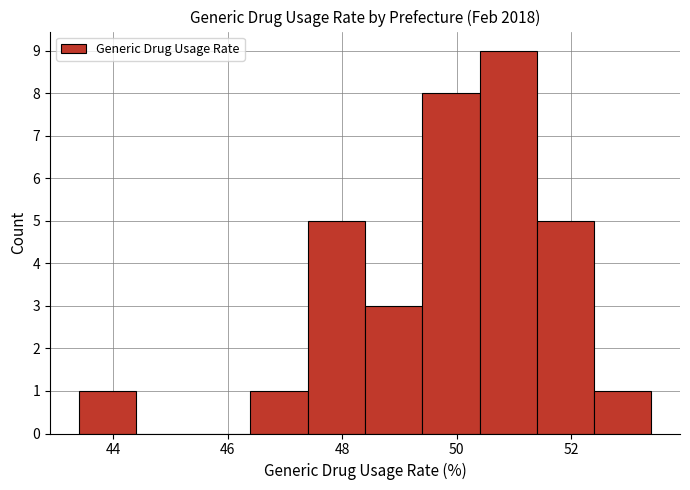

Reading left to right, transcribe this chart: for each bar, give the range it covers on the x-axis and its height. The values are not printed on the chart, so give them approximately, as read against the axis.

43.4 to 44.4: 1
44.4 to 45.4: 0
45.4 to 46.4: 0
46.4 to 47.4: 1
47.4 to 48.4: 5
48.4 to 49.4: 3
49.4 to 50.4: 8
50.4 to 51.4: 9
51.4 to 52.4: 5
52.4 to 53.4: 1